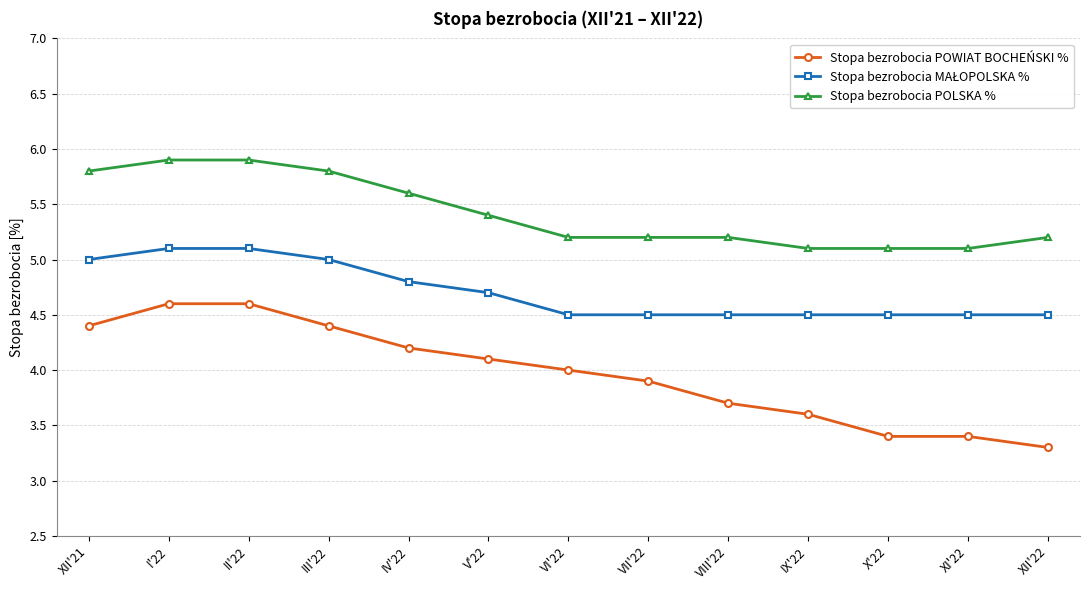

Where is Stopa bezrobocia POWIAT BOCHEŃSKI % nearest to the value 3?

XII'22